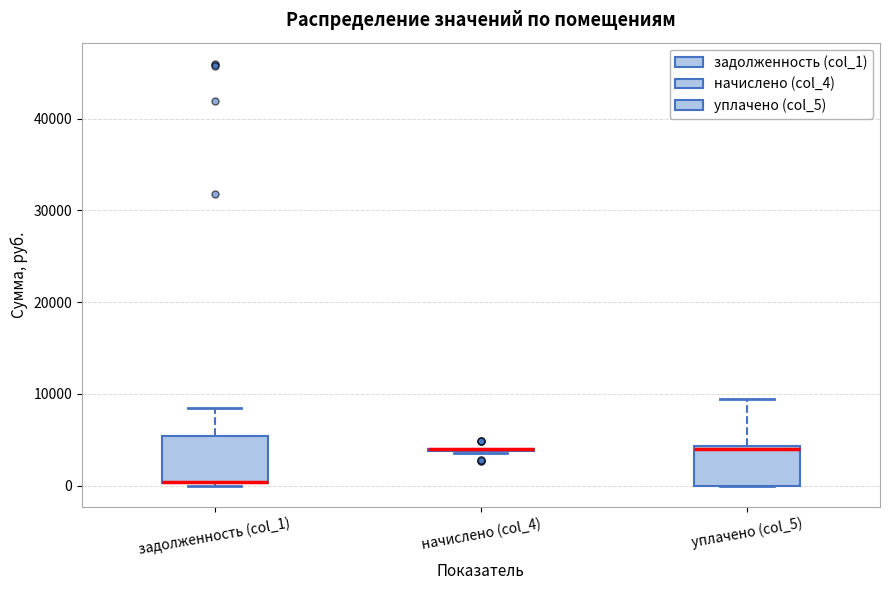

Reading left to right, read every box against the y-axis: the position of its median line, the range the box covers, and the ends of its whiskers. The values are not printed on the chart, so give them approximately, as read against the axis.

задолженность (col_1): median 0 (drawn on the box's lower edge), box 0 to 5000, whiskers 0 (just below the box's lower edge) to 8000
начислено (col_4): box collapsed to a line at 4000, whiskers 4000 to 4000
уплачено (col_5): median 4000 (just below the box's upper edge), box 0 to 4000, whiskers 0 to 9000